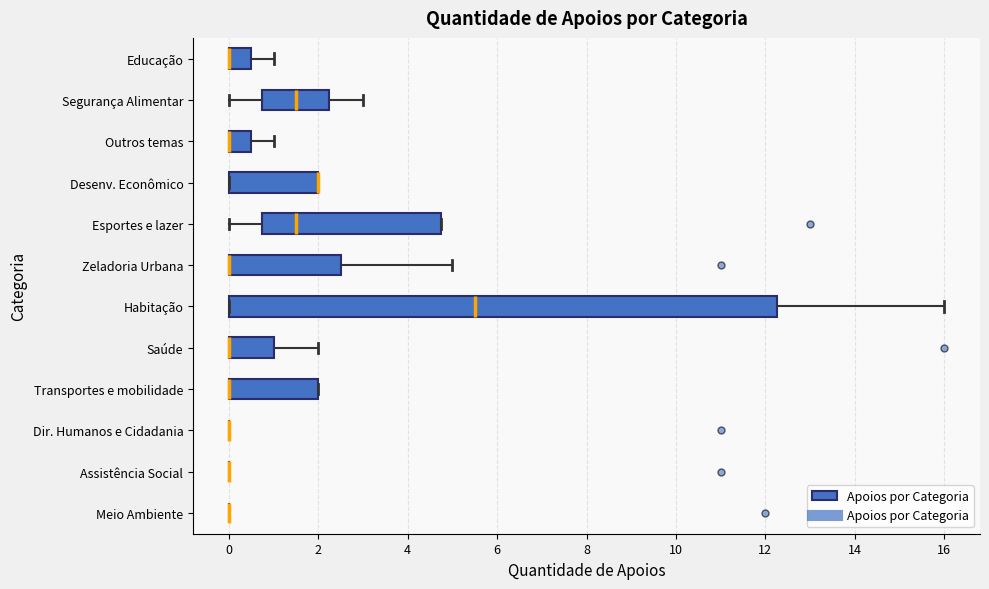

Where does the median line of the box for Segurança Alimentar sit on the x-axis? The values are not printed on the chart, so give them approximately, as read against the axis.

1.6